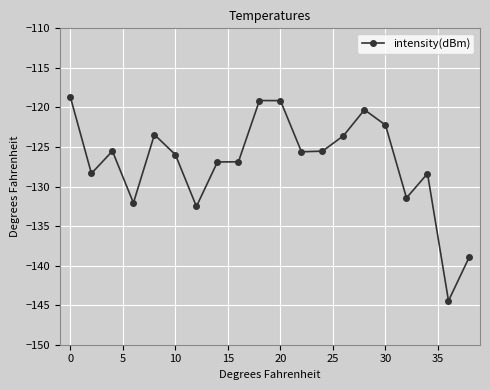

What is the maximum value shown in the chart?

-118.7